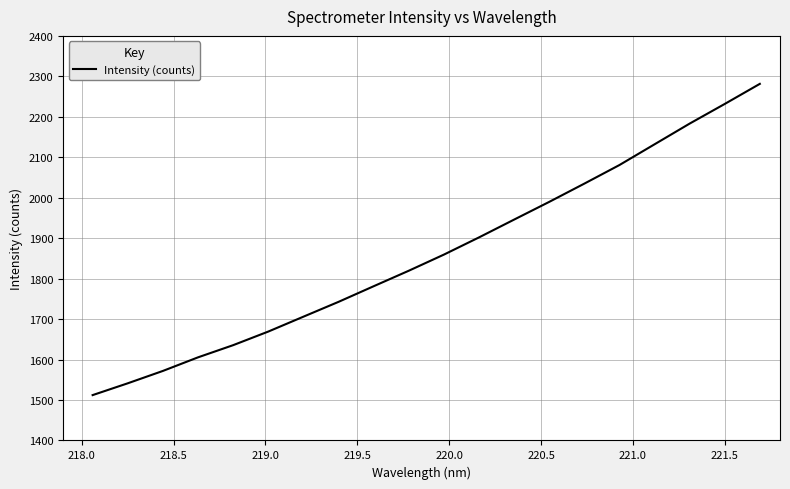

What is the greatest value displayed?

2281.4